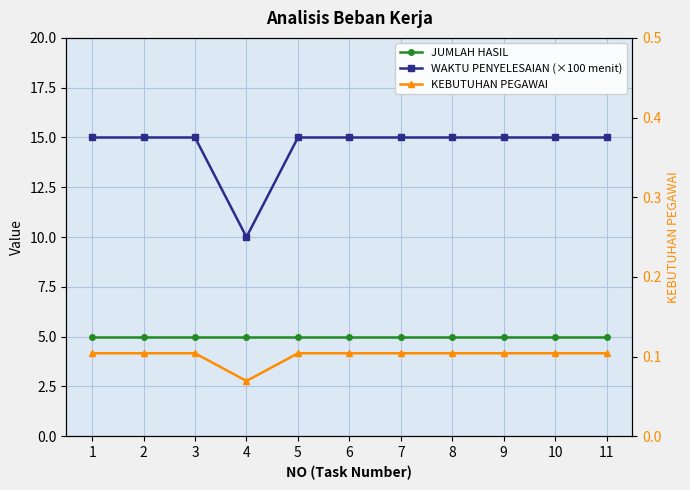

At 3, list the series in order from largest to smallest.

WAKTU PENYELESAIAN (×100 menit), JUMLAH HASIL, KEBUTUHAN PEGAWAI